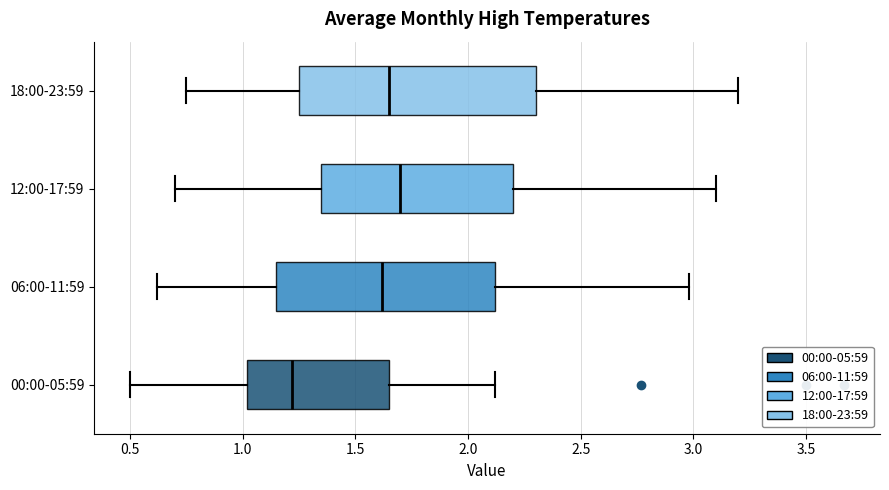

Which box has the furthest to the right median line?

12:00-17:59